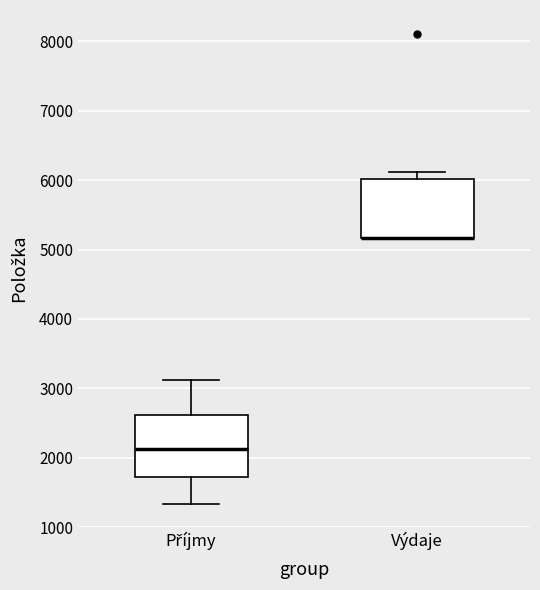

Reading left to right, read every box against the y-axis: the position of its median line, the range the box covers, and the ends of its whiskers. The values are not printed on the chart, so give them approximately, as read against the axis.

Příjmy: median 2100, box 1700 to 2600, whiskers 1300 to 3100
Výdaje: median 5200 (drawn on the box's lower edge), box 5200 to 6000, whiskers 5200 to 6100